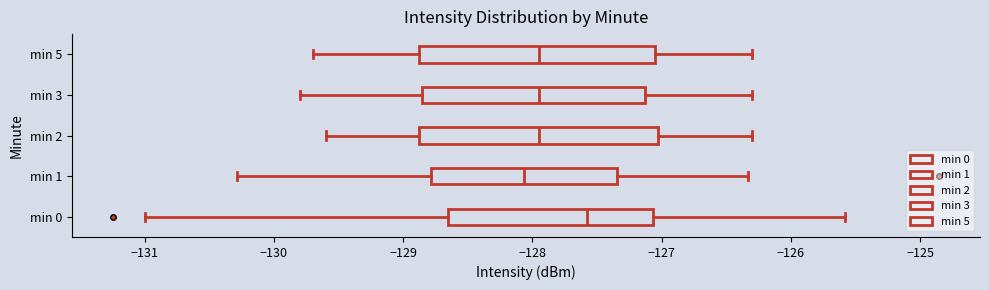

Reading bottom to top, read every box against the x-axis: the position of its median line, the range the box covers, and the ends of its whiskers. The values are not printed on the chart, so give them approximately, as read against the axis.

min 0: median -127.6, box -128.7 to -127.1, whiskers -131.0 to -125.6
min 1: median -128.1, box -128.8 to -127.3, whiskers -130.3 to -126.3
min 2: median -127.9, box -128.9 to -127.0, whiskers -129.6 to -126.3
min 3: median -127.9, box -128.8 to -127.1, whiskers -129.8 to -126.3
min 5: median -127.9, box -128.9 to -127.0, whiskers -129.7 to -126.3